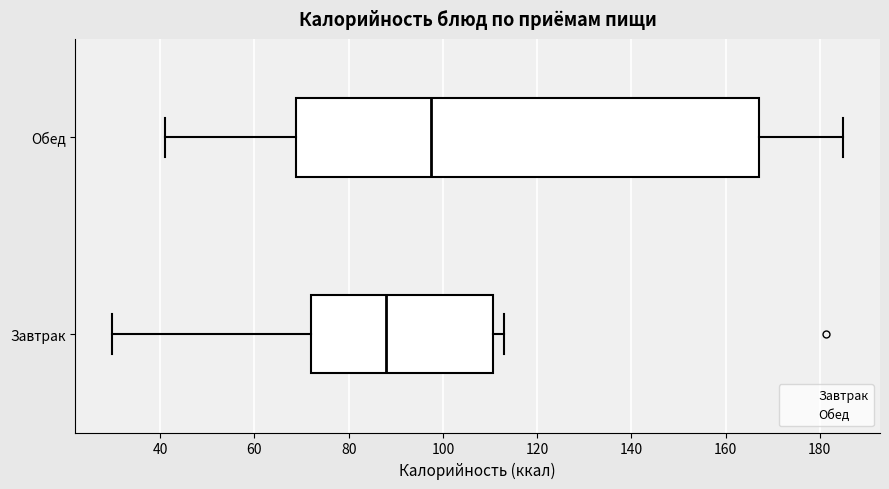

Reading bottom to top, transcribe this box plot: for each box, give where its median line is, the range the box spans, and where its two whiskers end, as read against the x-axis. The values are not printed on the chart, so give them approximately, as read against the axis.

Завтрак: median 88, box 72 to 110, whiskers 30 to 114
Обед: median 98, box 68 to 166, whiskers 42 to 186